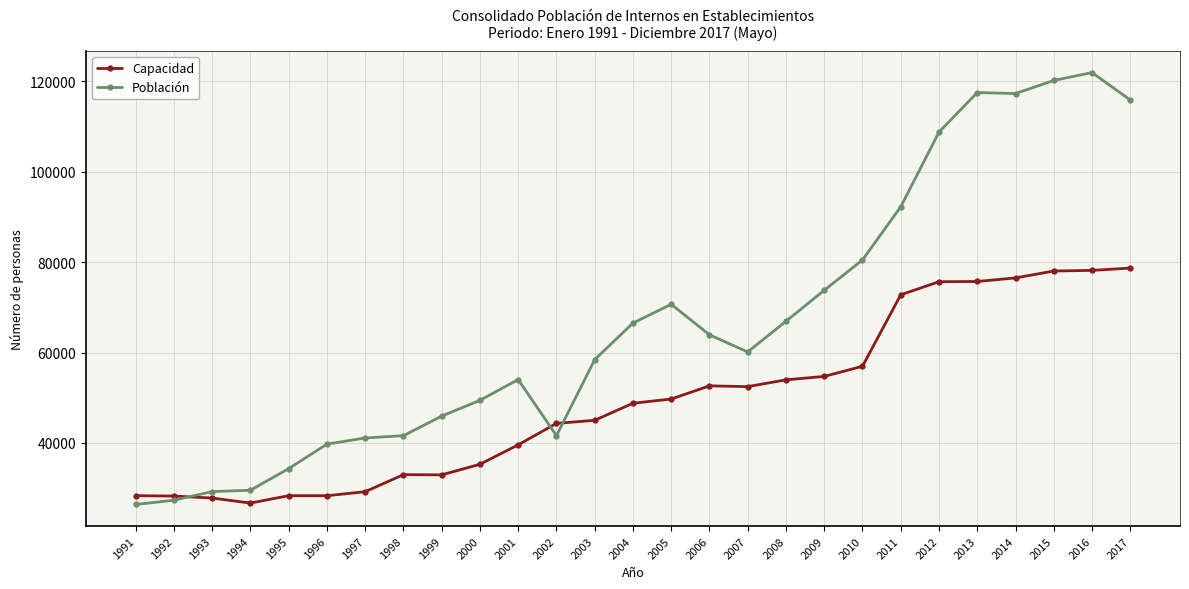

Rank the series at 1996 from lowest to highest value.

Capacidad, Población